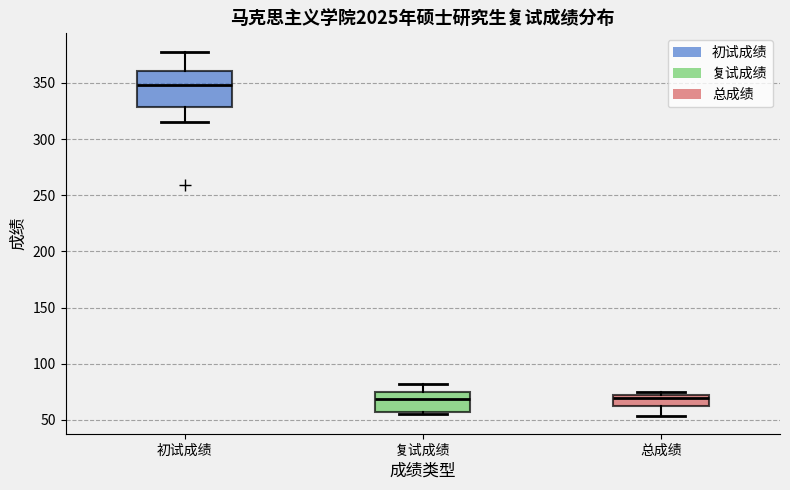

Where does the lower whisker of the box for 初试成绩 end on the y-axis? The values are not printed on the chart, so give them approximately, as read against the axis.

315